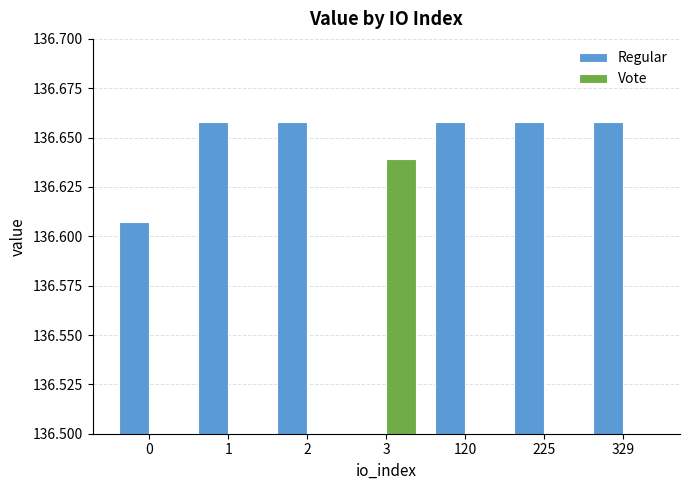

Which category has the highest value across all series?

1